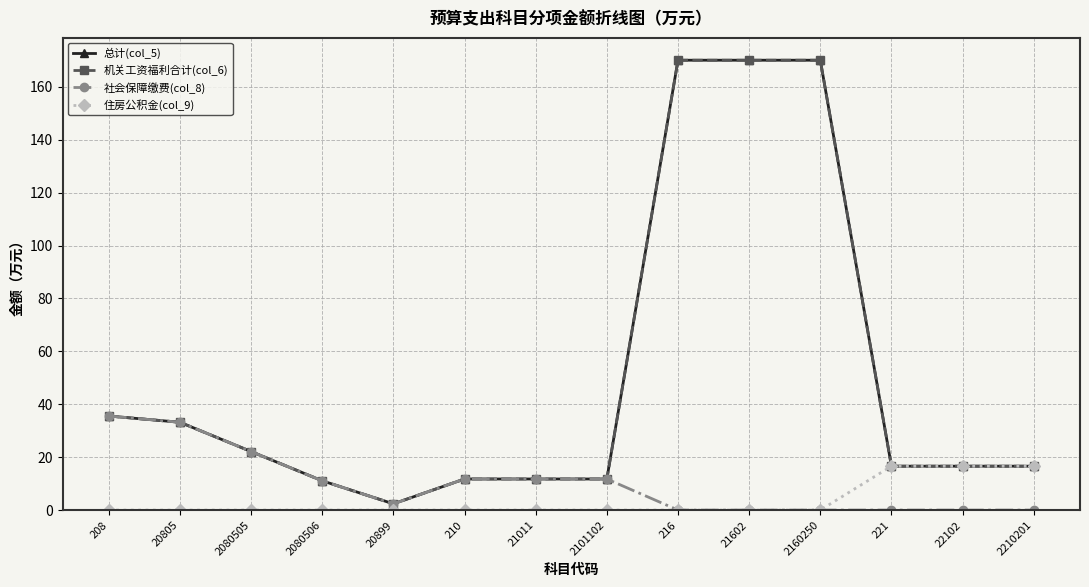

Reading left to right, list all the values displayed in this chart.

总计(col_5): 208=35.5	20805=33.2	2080505=22.1	2080506=11.1	20899=2.4	210=11.8	21011=11.8	2101102=11.8	216=170.0	21602=170.0	2160250=170.0	221=16.6	22102=16.6	2210201=16.6
机关工资福利合计(col_6): 208=35.5	20805=33.2	2080505=22.1	2080506=11.1	20899=2.4	210=11.8	21011=11.8	2101102=11.8	216=170.0	21602=170.0	2160250=170.0	221=16.6	22102=16.6	2210201=16.6
社会保障缴费(col_8): 208=35.5	20805=33.2	2080505=22.1	2080506=11.1	20899=2.4	210=11.8	21011=11.8	2101102=11.8	216=0.0	21602=0.0	2160250=0.0	221=0.0	22102=0.0	2210201=0.0
住房公积金(col_9): 208=0.0	20805=0.0	2080505=0.0	2080506=0.0	20899=0.0	210=0.0	21011=0.0	2101102=0.0	216=0.0	21602=0.0	2160250=0.0	221=16.6	22102=16.6	2210201=16.6